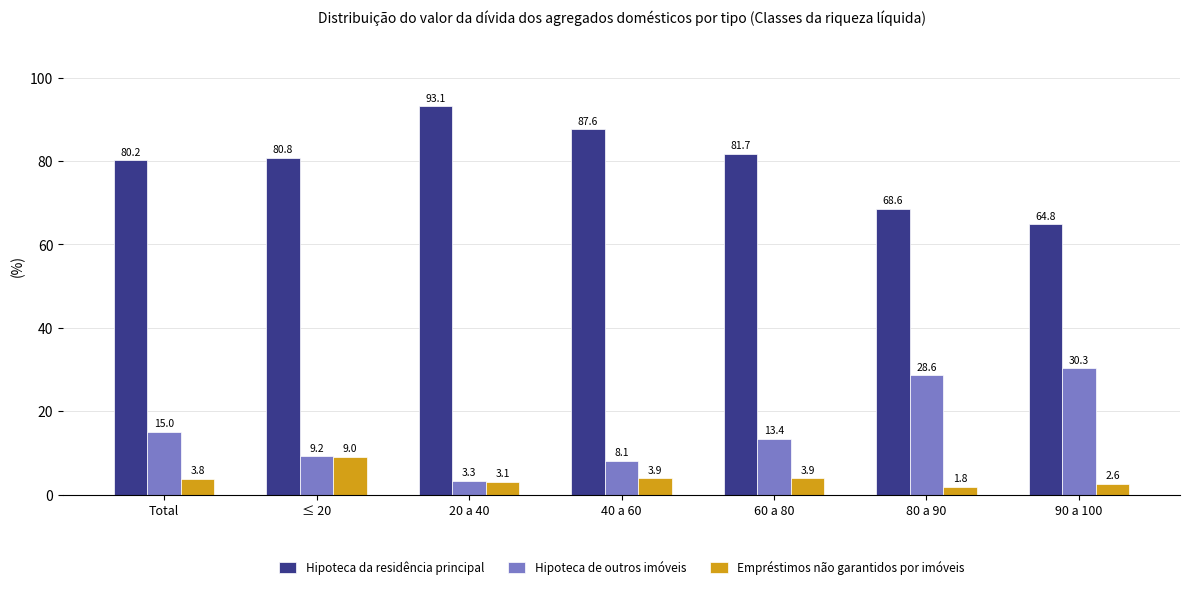

Does the chart contain stacked bars?

No